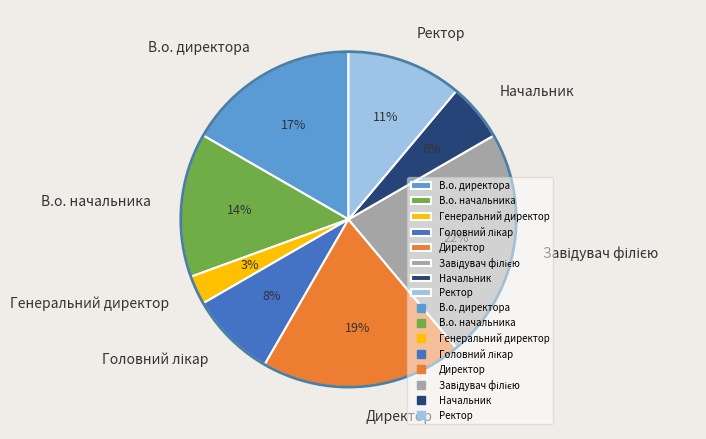

Between Директор and В.о. директора, which is larger?

Директор